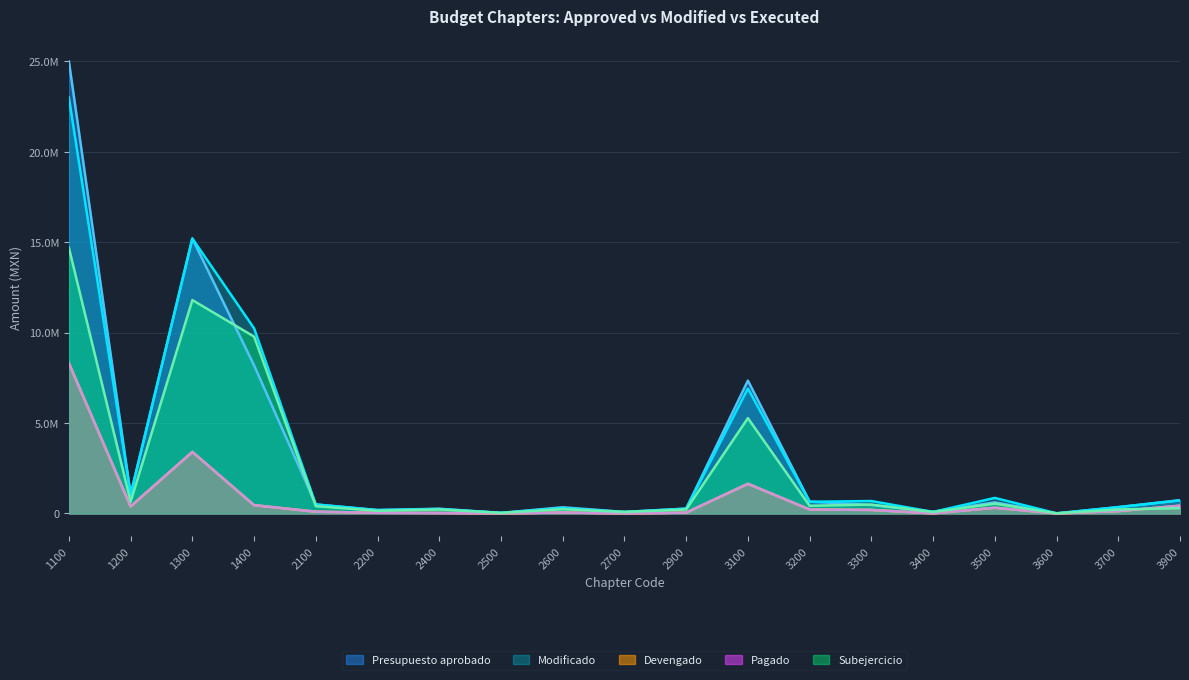

Reading left to right, transcribe all the data shown in this chart.

Presupuesto aprobado: 25000000.0	1044100.0	15208000.0	8189096.0	495000.0	190000.0	260000.0	32000.0	343327.0	82999.0	266851.0	7347697.0	655000.0	470000.0	90000.0	615000.0	0.0	350000.0	732624.0
Modificado: 23000000.0	1044100.0	15208000.0	10239096.0	500000.0	185000.0	248000.0	32000.0	293327.0	82999.0	266851.0	6913161.5	645000.0	687000.0	85000.0	859535.5	10000.0	350000.0	722624.0
Devengado: 8310184.4	389407.9	3405027.9	457818.7	97344.6	37617.8	28352.8	41.0	57118.5	0.0	46474.0	1641058.1	219667.5	195601.7	4933.0	315795.1	0.0	129716.8	429001.1
Pagado: 8310184.4	389407.9	3405027.9	457818.7	97344.6	37617.8	28352.8	41.0	57118.5	0.0	46354.0	1641058.1	219667.5	195601.7	4933.0	315795.1	120.0	129716.8	429001.1
Subejercicio: 14689815.6	654692.1	11802972.2	9781277.3	402655.4	147382.2	219647.2	31959.0	236208.5	82999.0	220377.0	5272103.4	425332.5	491398.3	80067.0	543740.4	10000.0	220283.2	293622.9